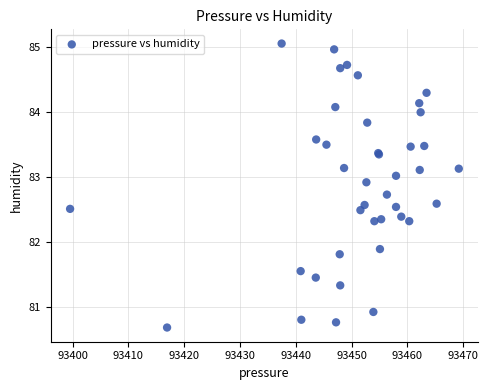

What Y value in the scatter plot is closest to 82?

81.9